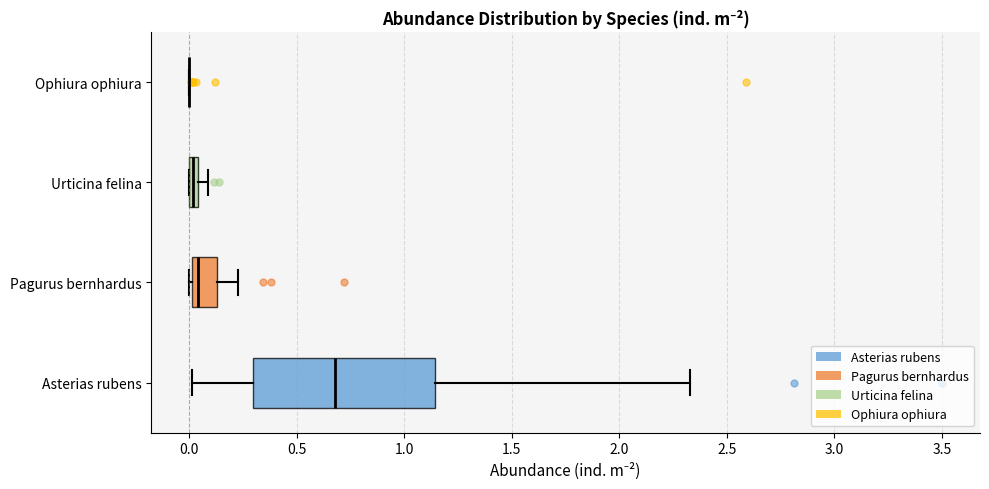

Comparing the boxes themselves (not the whiskers), which one is the widest?

Asterias rubens